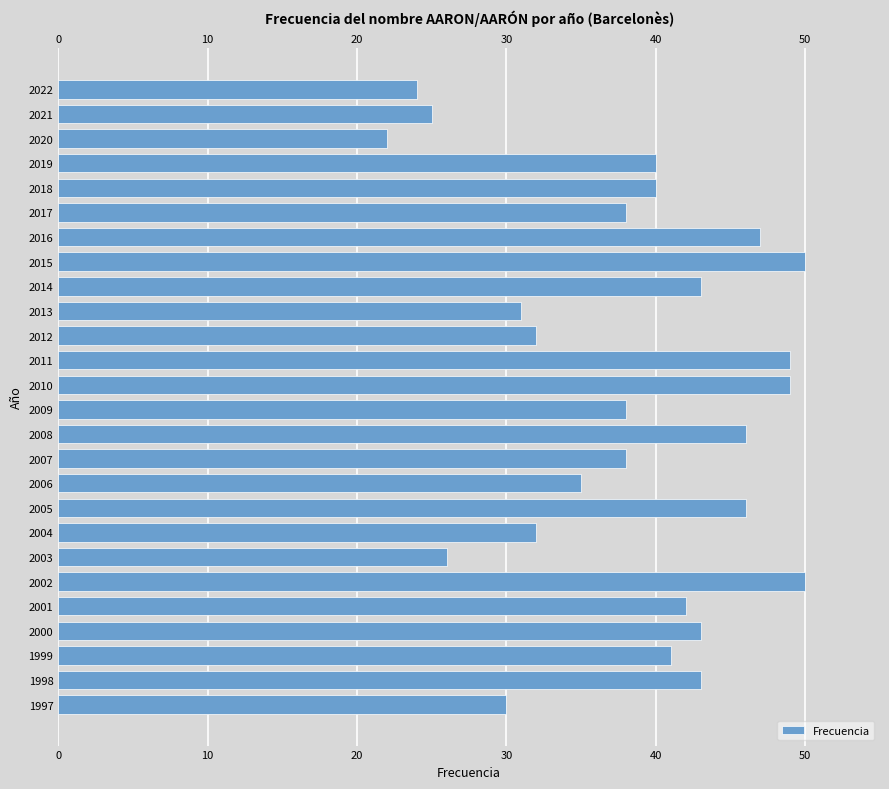

What is the sum of all values?

1000